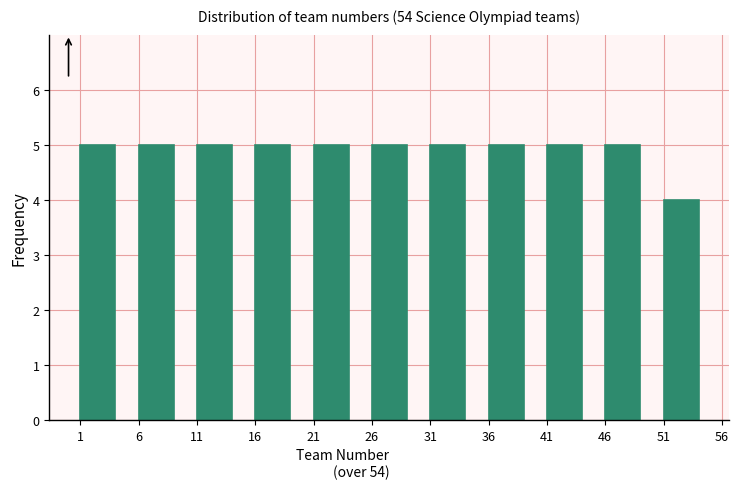

How tall is the bar that spans 41 to 46 on the x-axis? The values are not printed on the chart, so give them approximately, as read against the axis.

5